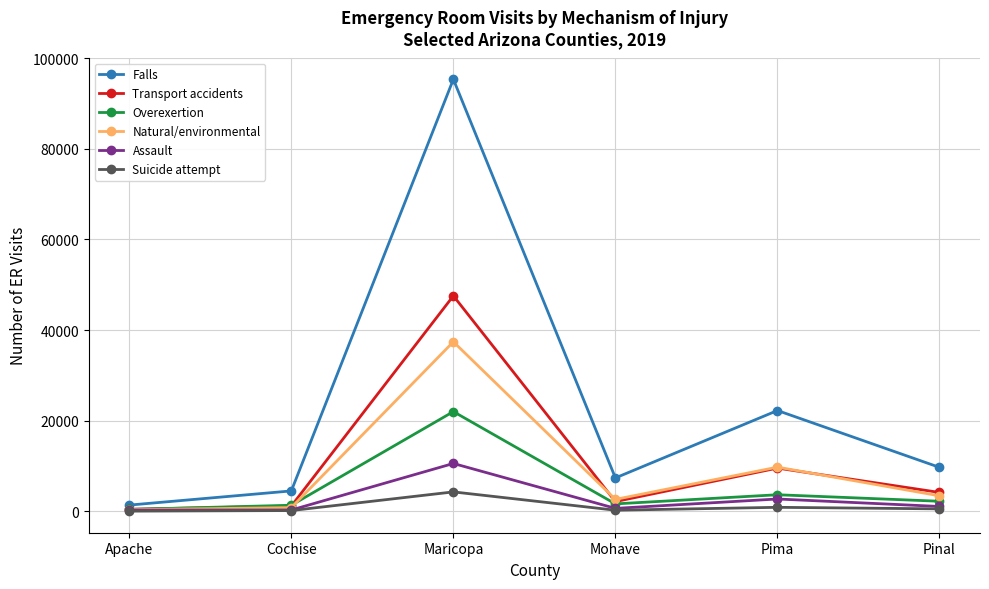

What is the label of the 2nd point from the left?

Cochise